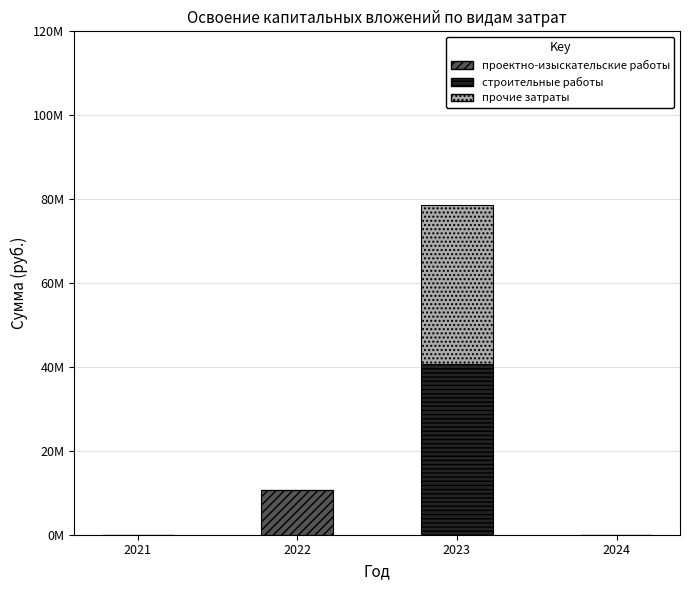

What is the sum of all проектно-изыскательские работы values?

10634000